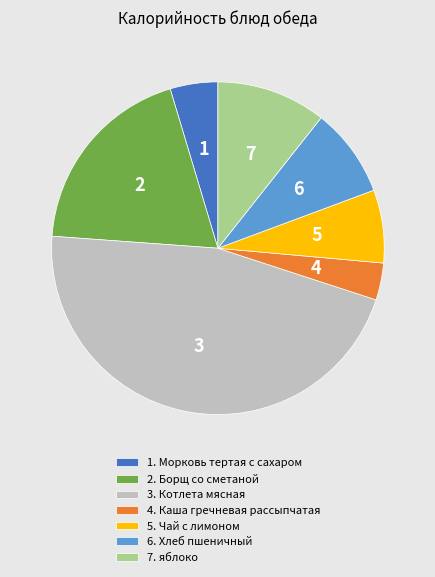

Which has a higher value, 4. Каша гречневая рассыпчатая or 6. Хлеб пшеничный?

6. Хлеб пшеничный